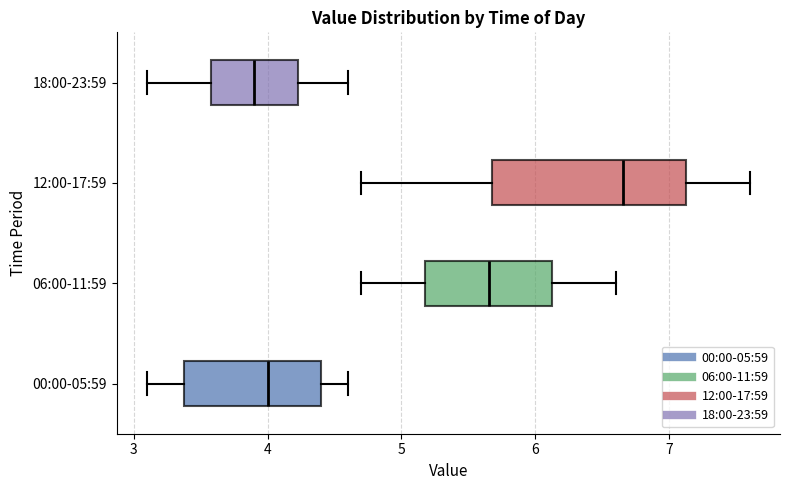

Which box is the widest, from its left edge to its right edge?

12:00-17:59